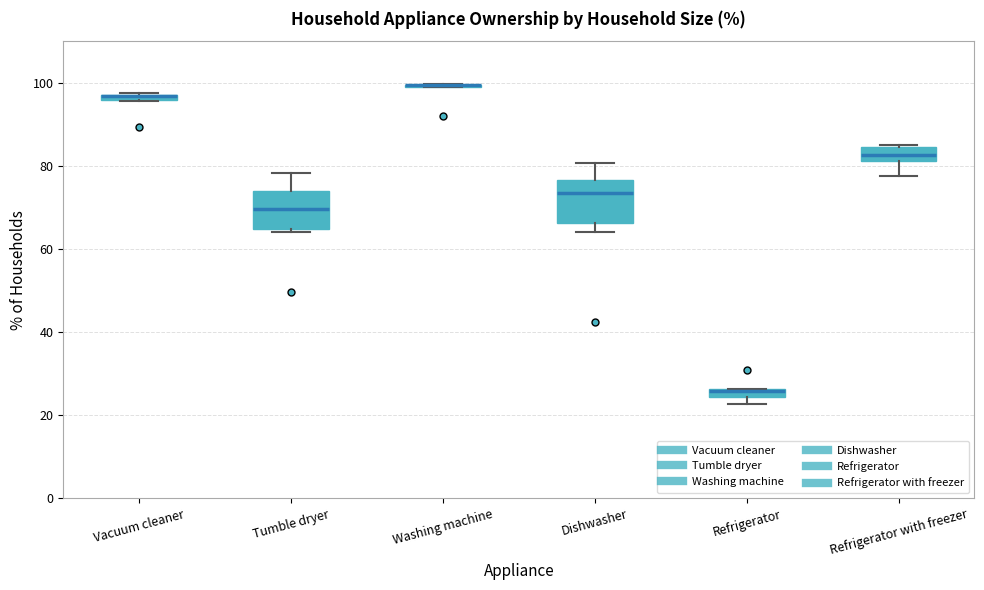

Where is the lower edge of the box for Vacuum cleaner on the y-axis? The values are not printed on the chart, so give them approximately, as read against the axis.

96